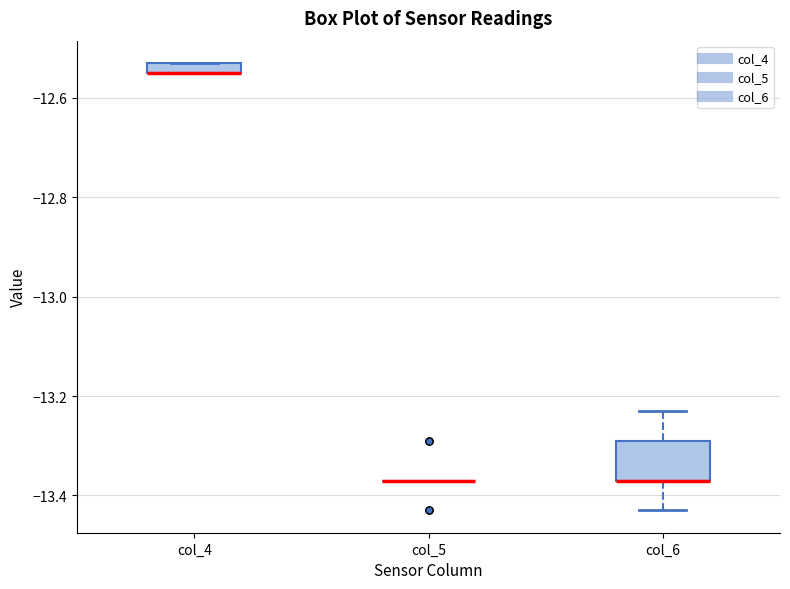

Where does the upper whisker of the box for col_6 end on the y-axis? The values are not printed on the chart, so give them approximately, as read against the axis.

-13.22